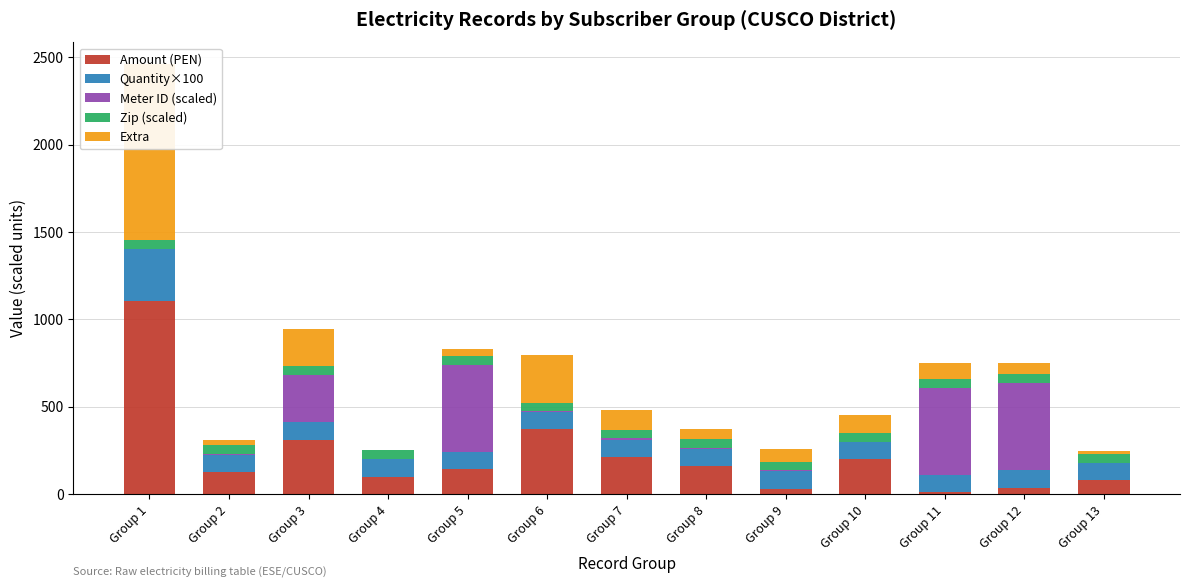

How many values in the Meter ID (scaled) series are below 5?

6